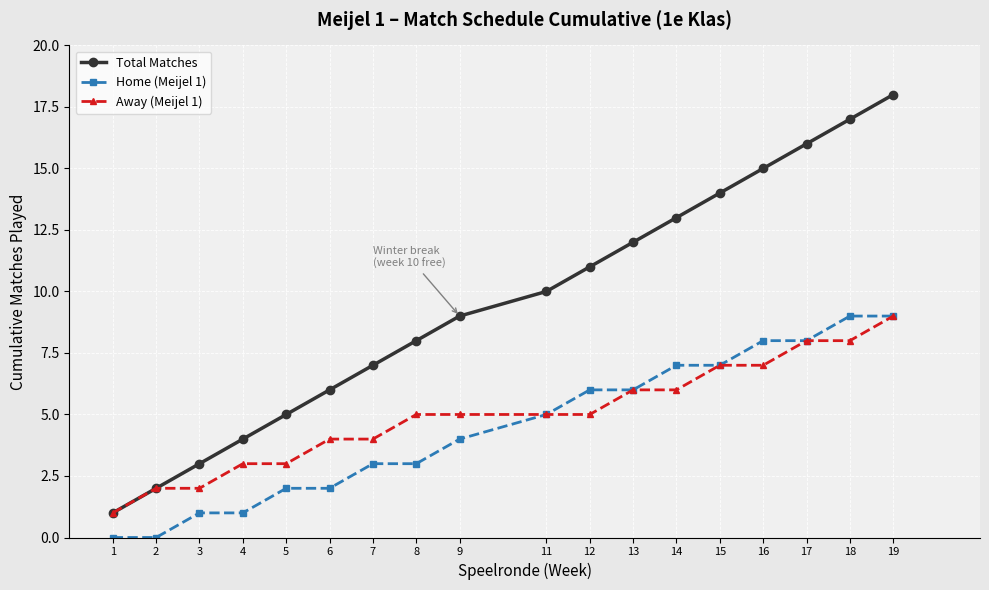

Which series has the largest range (max minus min)?

Total Matches